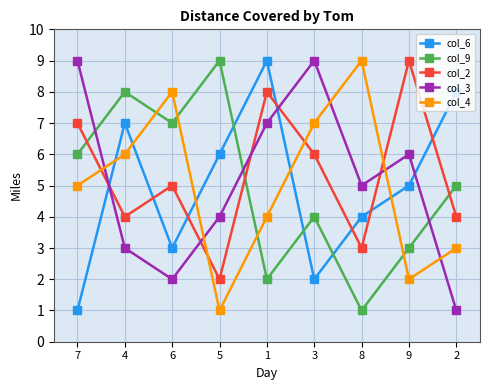

True or false: col_6 has more than 0 points higher than both neighbors.

True